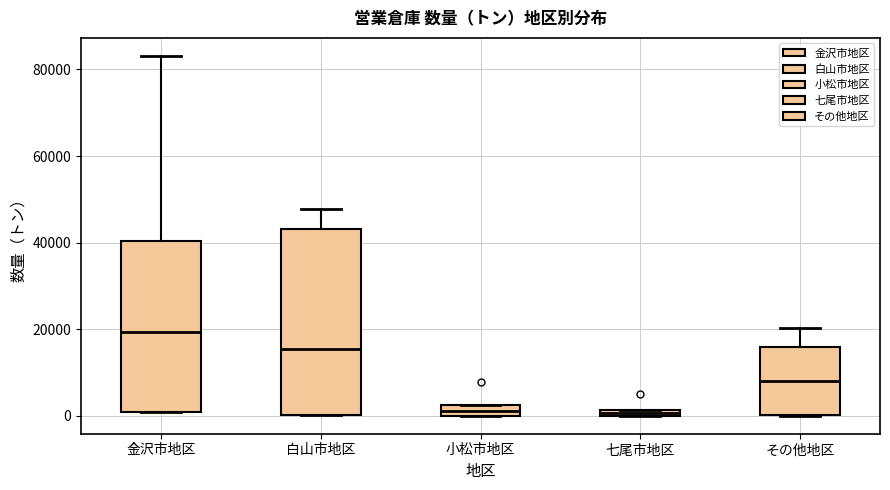

Comparing the boxes themselves (not the whiskers), which one is the tallest?

白山市地区